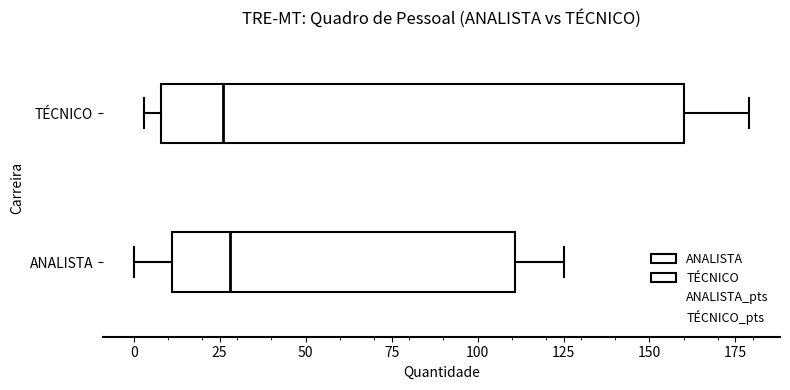

Reading bottom to top, transcribe this box plot: for each box, give where its median line is, the range the box spans, and where its two whiskers end, as read against the x-axis. The values are not printed on the chart, so give them approximately, as read against the axis.

ANALISTA: median 30, box 10 to 110, whiskers 0 to 125
TÉCNICO: median 25, box 10 to 160, whiskers 5 to 180